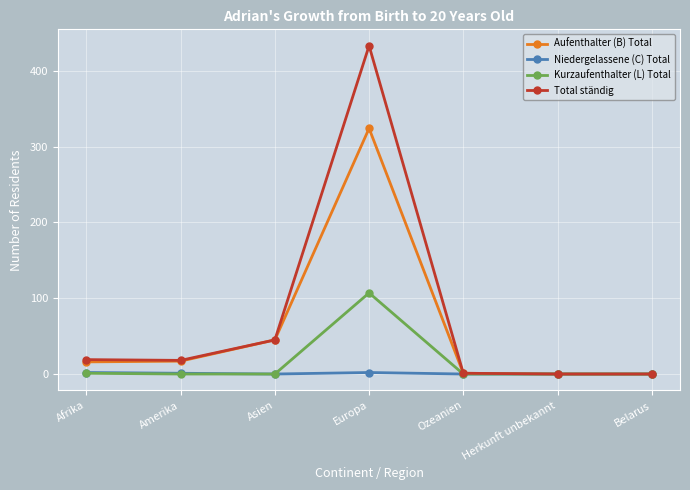

In Niedergelassene (C) Total, how many points are higher than both neighbors (excluding endpoints)?

1